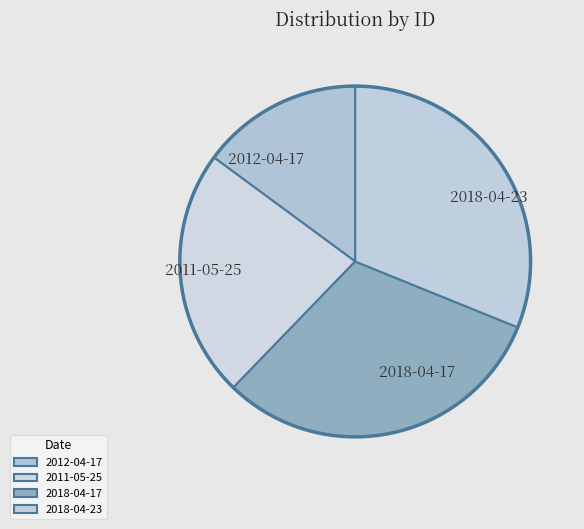

Combined, do 2011-05-25 and 2018-04-23 account for over 50%?

Yes